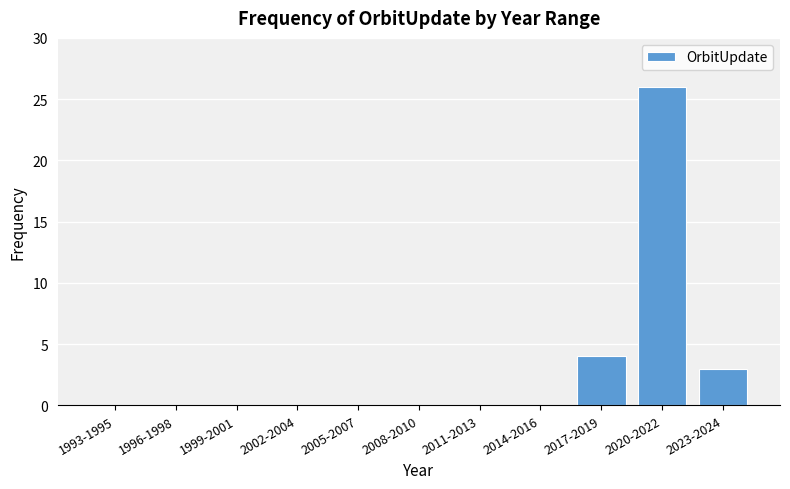

Reading right to left, what are all the values shown in this chart?

2023-2024=3	2020-2022=26	2017-2019=4	2014-2016=0	2011-2013=0	2008-2010=0	2005-2007=0	2002-2004=0	1999-2001=0	1996-1998=0	1993-1995=0